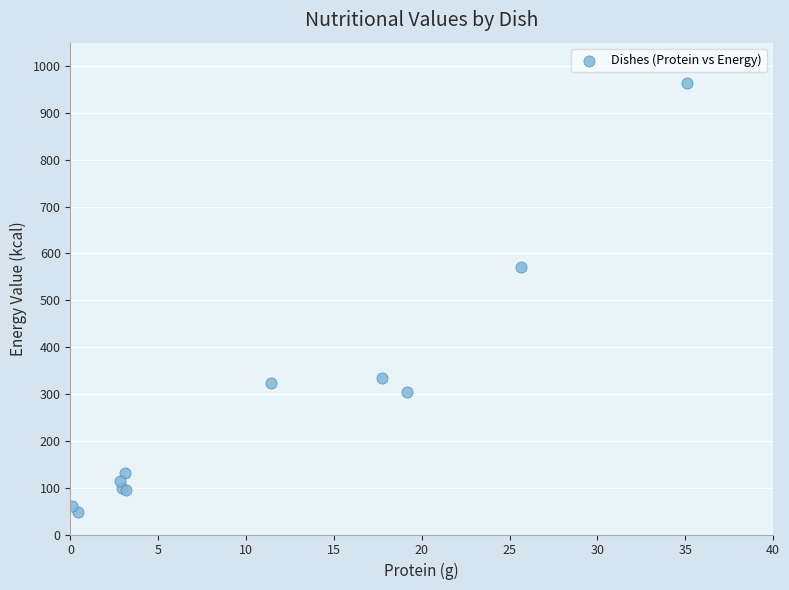

What Y value in the scatter plot is closest to 505?

571.8